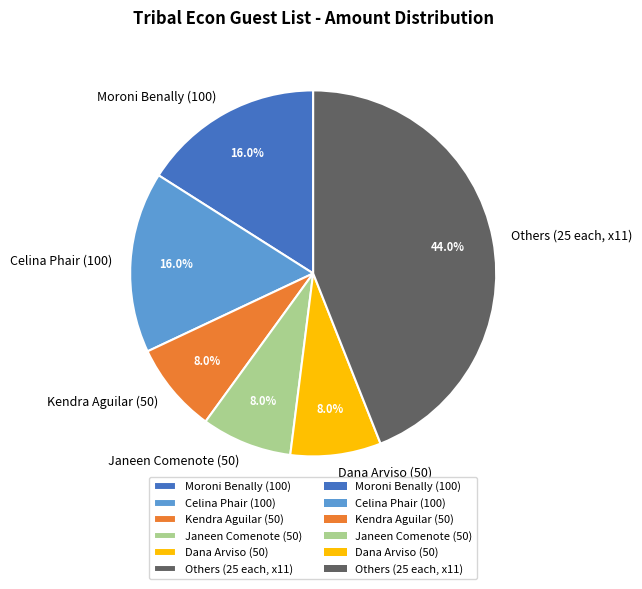

Does Janeen Comenote (50) represent more than half of the total?

No